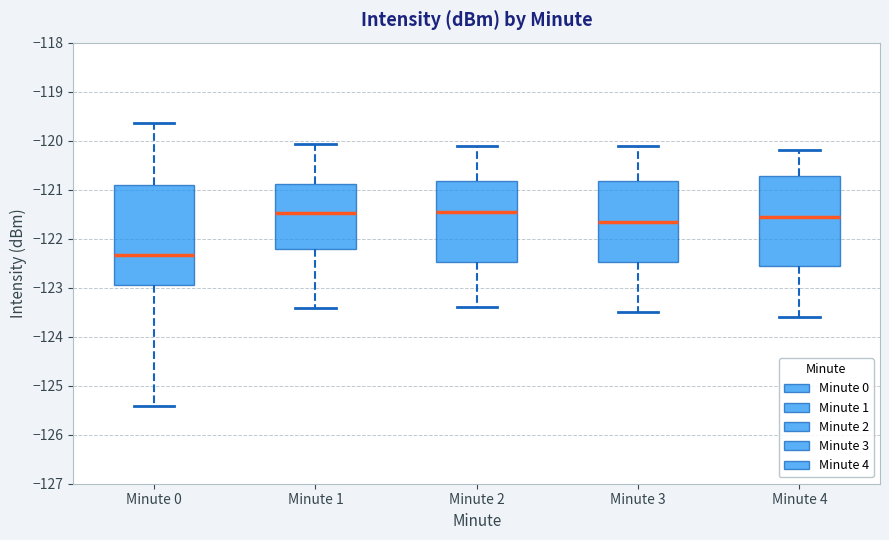

Reading left to right, transcribe this box plot: for each box, give where its median line is, the range the box spans, and where its two whiskers end, as read against the y-axis. The values are not printed on the chart, so give them approximately, as read against the axis.

Minute 0: median -122.3, box -122.9 to -120.9, whiskers -125.4 to -119.6
Minute 1: median -121.5, box -122.2 to -120.9, whiskers -123.4 to -120.1
Minute 2: median -121.4, box -122.5 to -120.8, whiskers -123.4 to -120.1
Minute 3: median -121.6, box -122.5 to -120.8, whiskers -123.5 to -120.1
Minute 4: median -121.5, box -122.5 to -120.7, whiskers -123.6 to -120.2